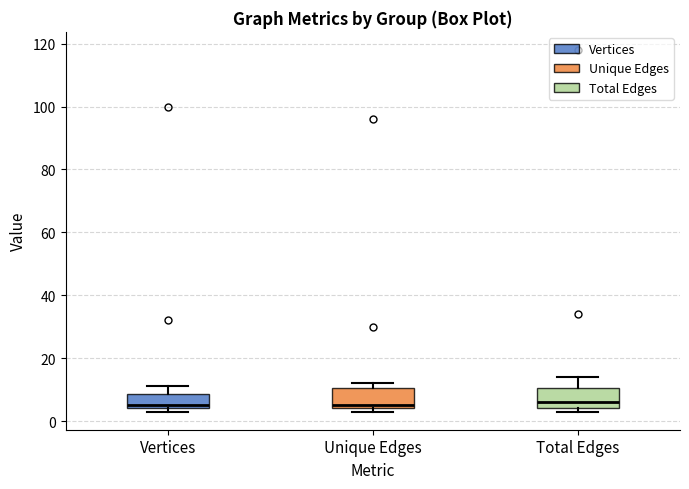

Where does the median line of the box for Unique Edges sit on the y-axis? The values are not printed on the chart, so give them approximately, as read against the axis.

6